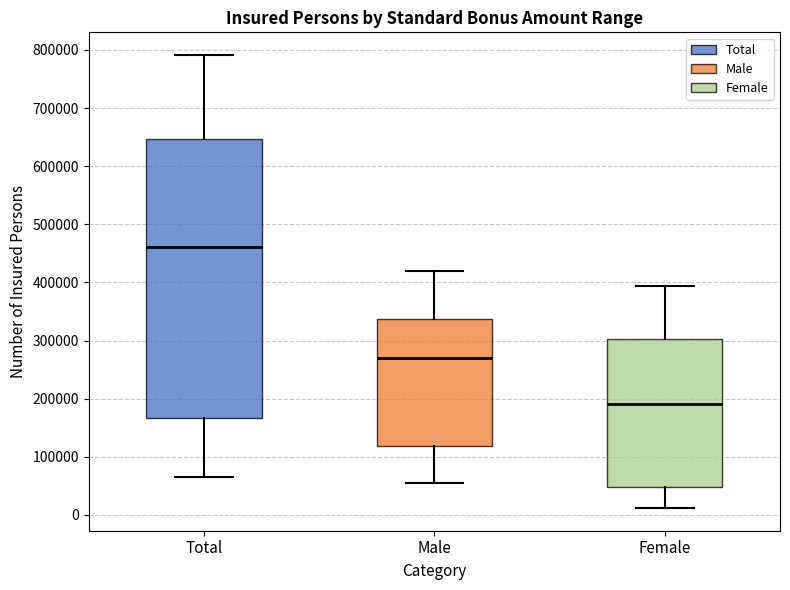

Which box's median line is the lowest?

Female